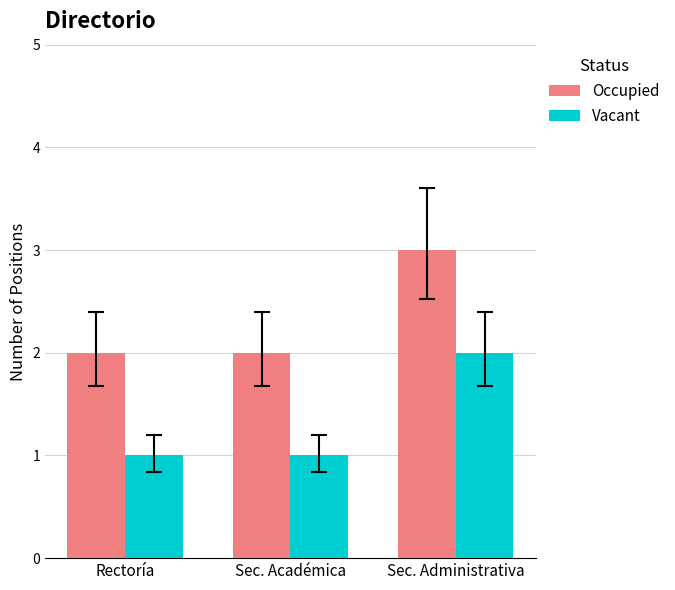

What position from the left is Sec. Administrativa?

3